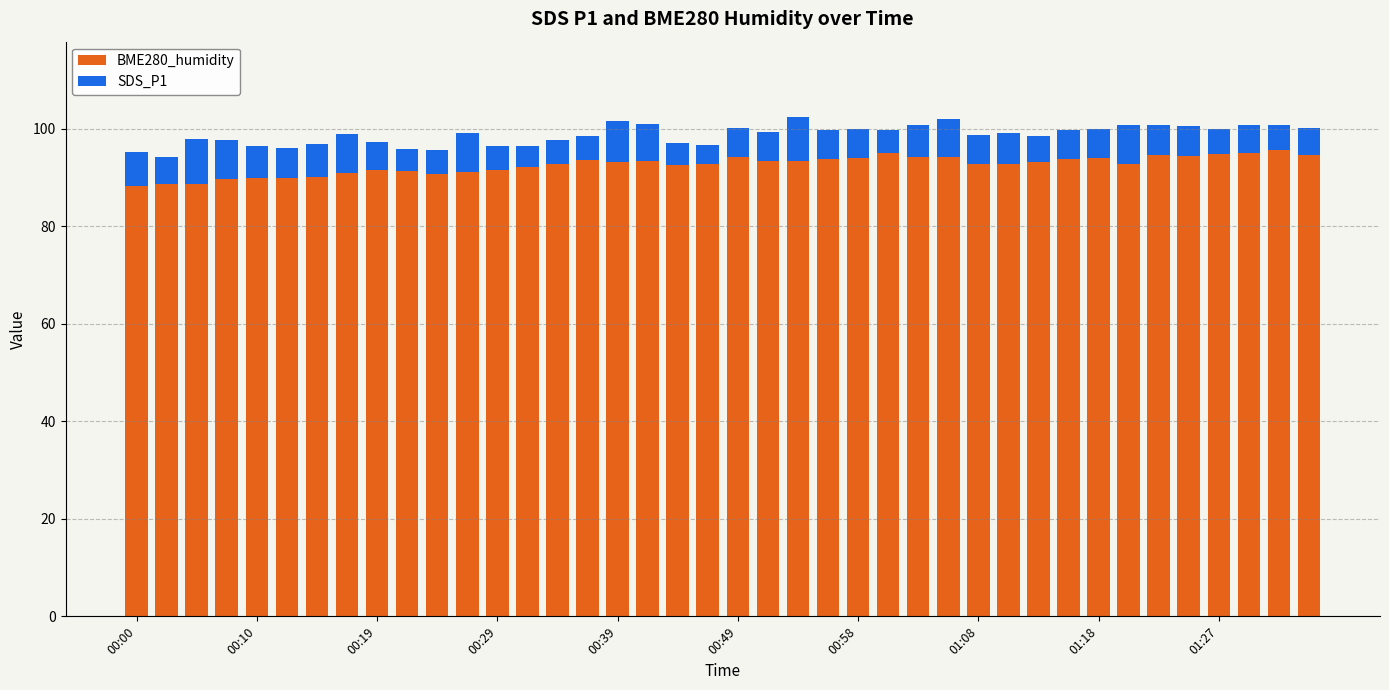

What is the average value of the BME280_humidity series?

92.5